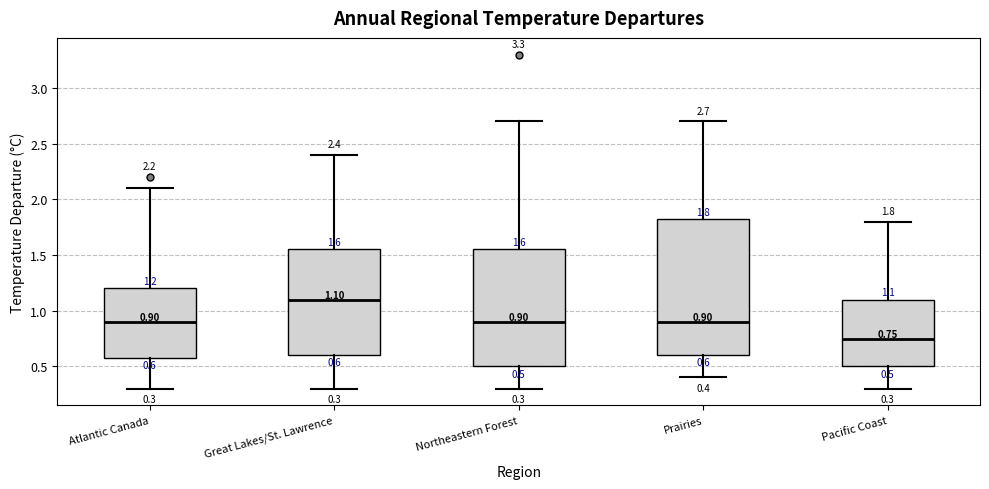

Comparing the boxes themselves (not the whiskers), which one is the tallest?

Prairies